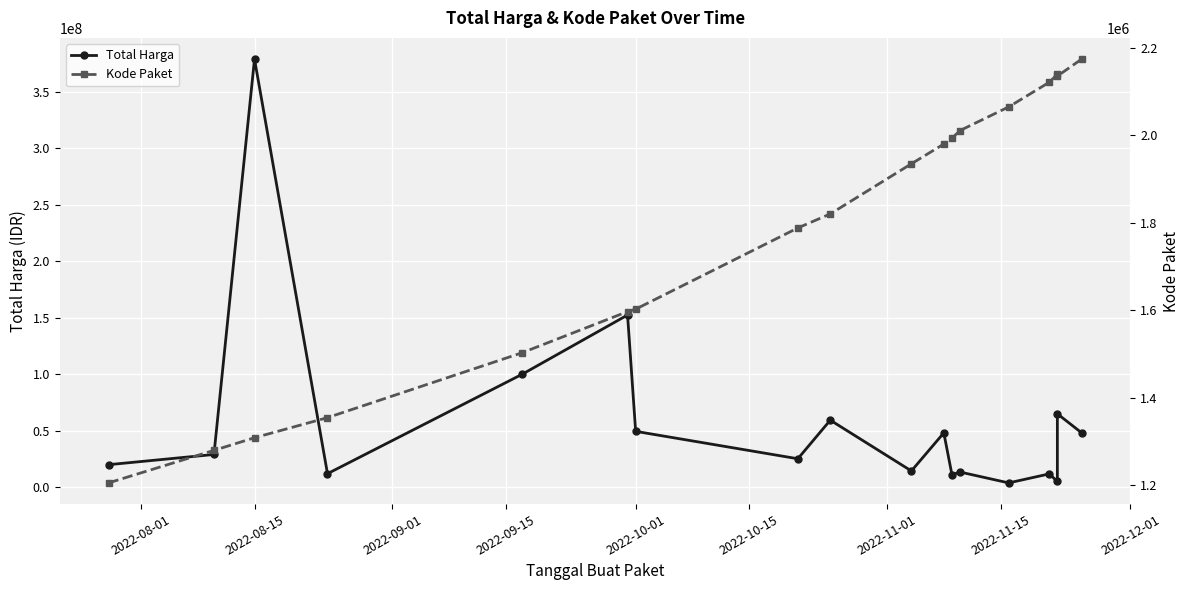

True or false: Total Harga and Kode Paket intersect in this chart.

False